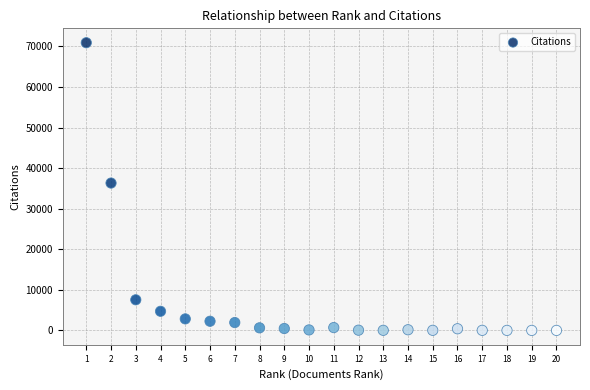

What is the range of Y values (max minus min)?

70892